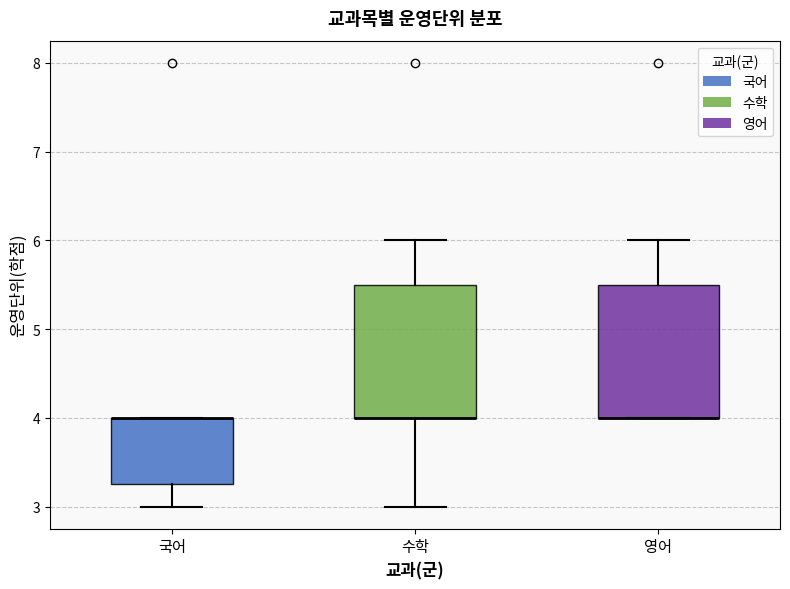

Reading left to right, read every box against the y-axis: the position of its median line, the range the box covers, and the ends of its whiskers. The values are not printed on the chart, so give them approximately, as read against the axis.

국어: median 4.0 (drawn on the box's upper edge), box 3.3 to 4.0, whiskers 3.0 to 4.0
수학: median 4.0 (drawn on the box's lower edge), box 4.0 to 5.5, whiskers 3.0 to 6.0
영어: median 4.0 (drawn on the box's lower edge), box 4.0 to 5.5, whiskers 4.0 to 6.0